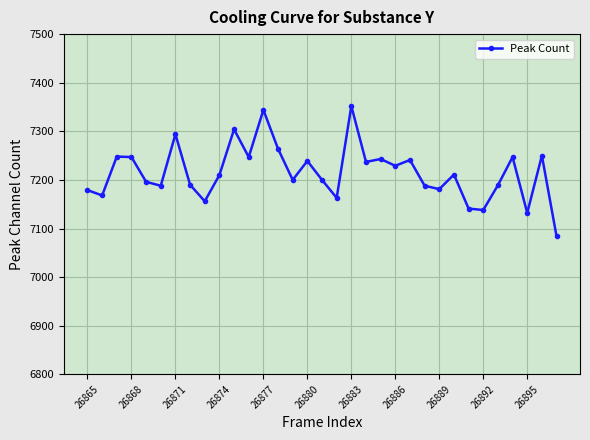

What is the sum of all values?

238100